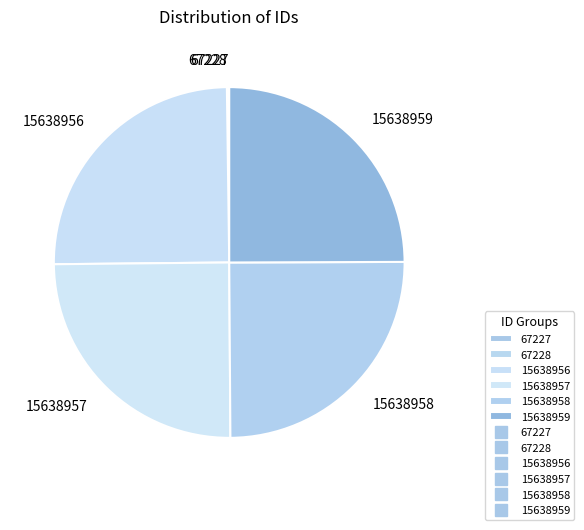

Approximately how many times larger is the value at 15638956 compared to 15638958?

1.0